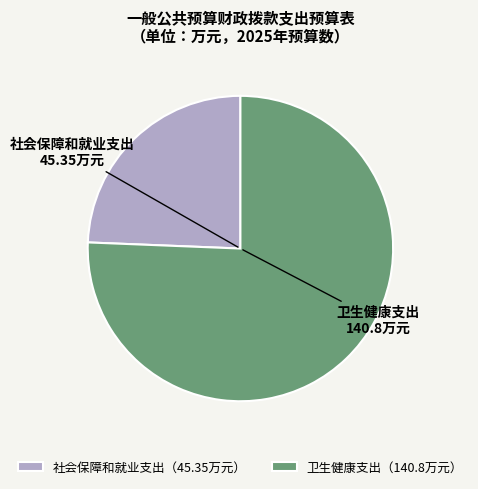

Which slice represents more than half of the pie?

卫生健康支出（140.8万元）